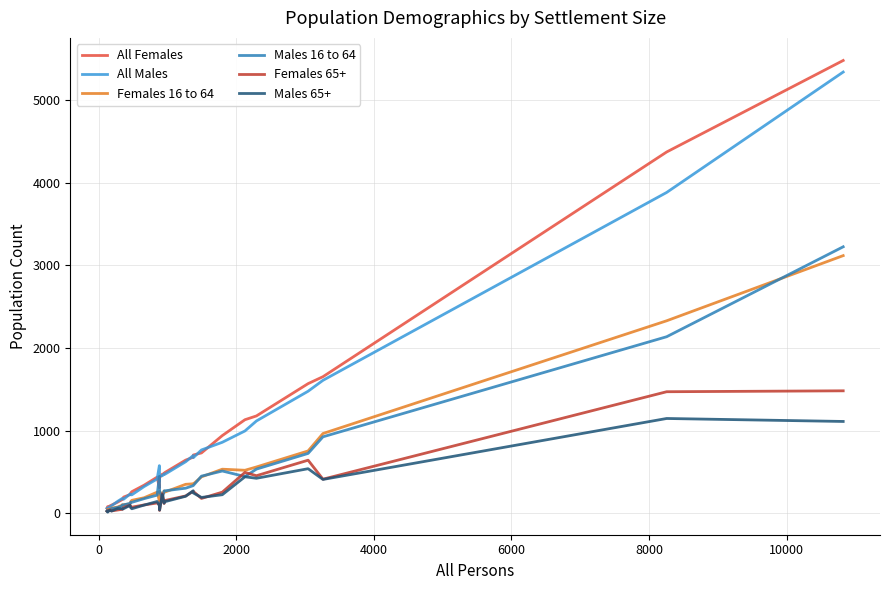

Which series has the largest range (max minus min)?

All Females